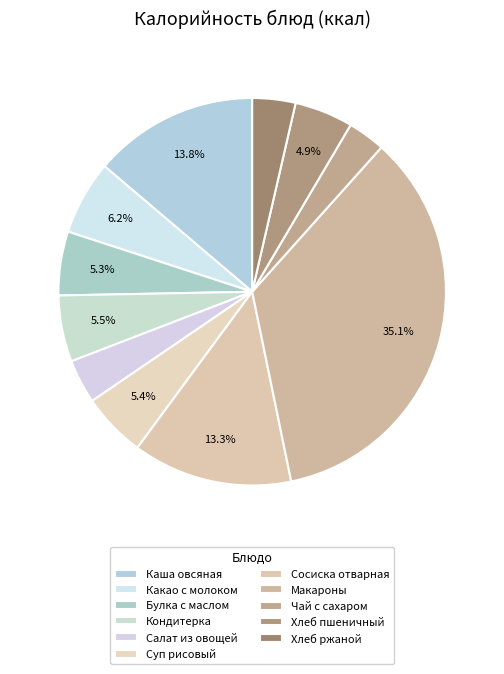

Between Булка с маслом and Каша овсяная, which is larger?

Каша овсяная